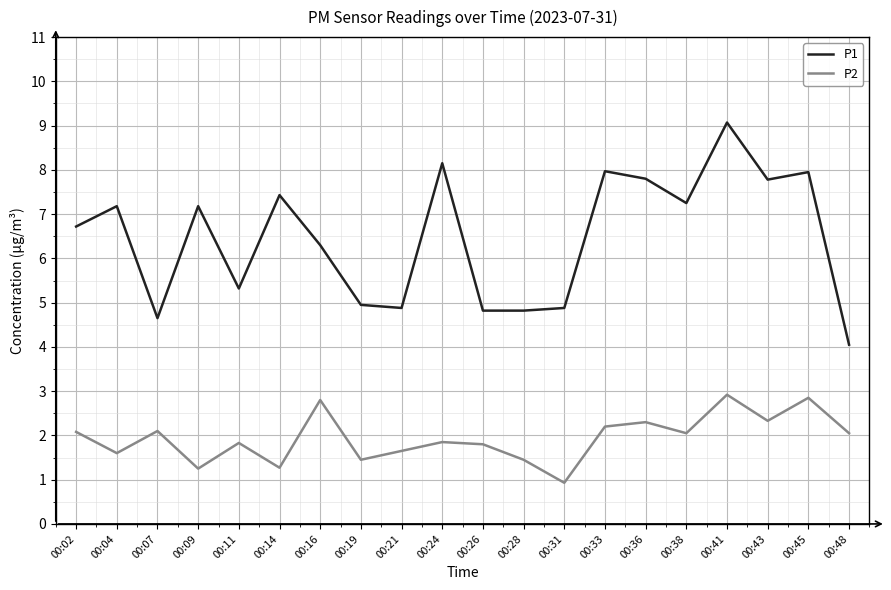

What is the total value across all series at 00:07?

6.8